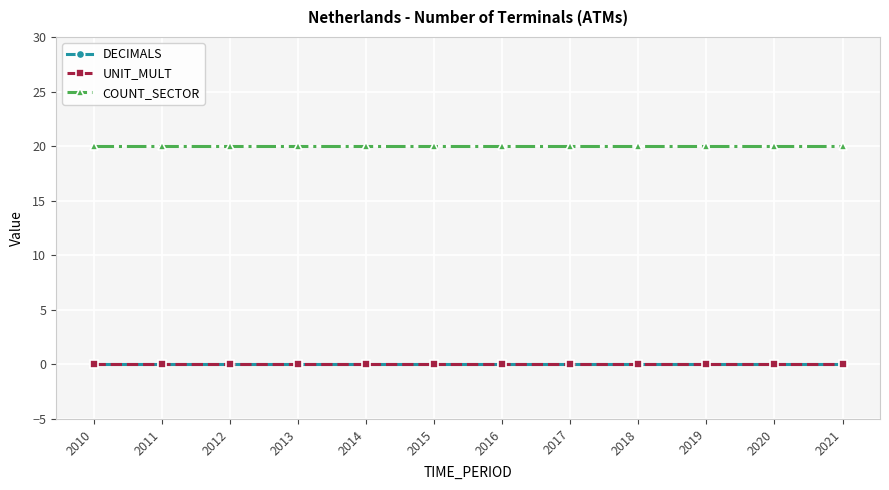

What is the value of the COUNT_SECTOR point at the 1st from the left?

20